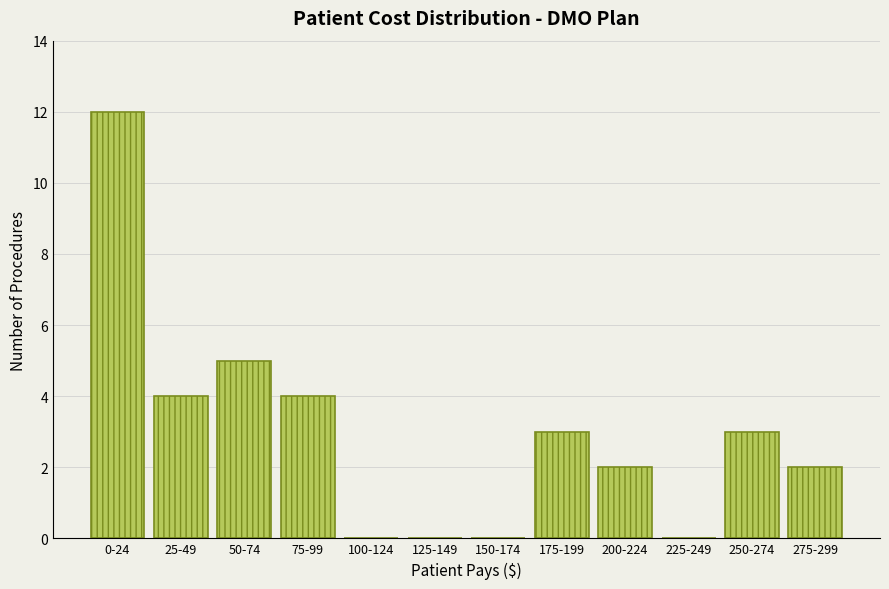

Reading right to left, extract all data points from this chart.

275-299=2	250-274=3	225-249=0	200-224=2	175-199=3	150-174=0	125-149=0	100-124=0	75-99=4	50-74=5	25-49=4	0-24=12